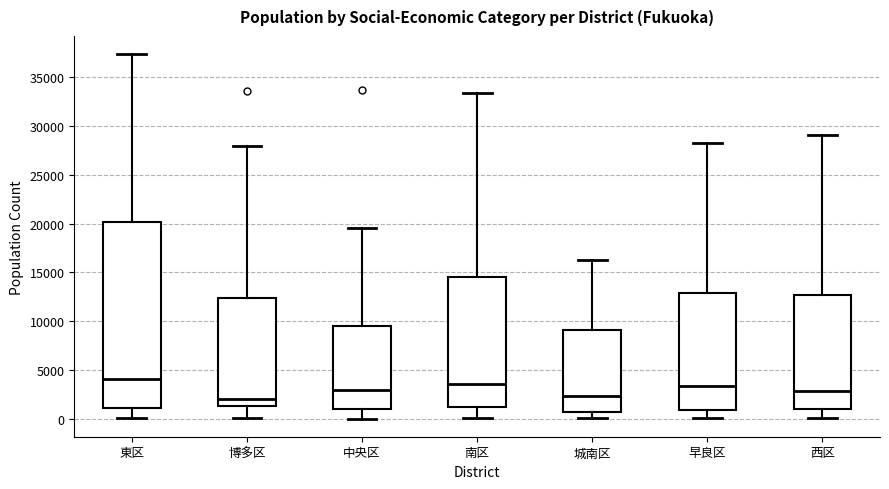

Reading left to right, read every box against the y-axis: the position of its median line, the range the box covers, and the ends of its whiskers. The values are not printed on the chart, so give them approximately, as read against the axis.

東区: median 4000, box 1000 to 20000, whiskers 0 to 37500
博多区: median 2000, box 1500 to 12500, whiskers 0 to 28000
中央区: median 3000, box 1000 to 9500, whiskers 0 to 19500
南区: median 3500, box 1000 to 14500, whiskers 0 to 33500
城南区: median 2500, box 500 to 9000, whiskers 0 to 16000
早良区: median 3500, box 1000 to 13000, whiskers 0 to 28500
西区: median 3000, box 1000 to 12500, whiskers 0 to 29000